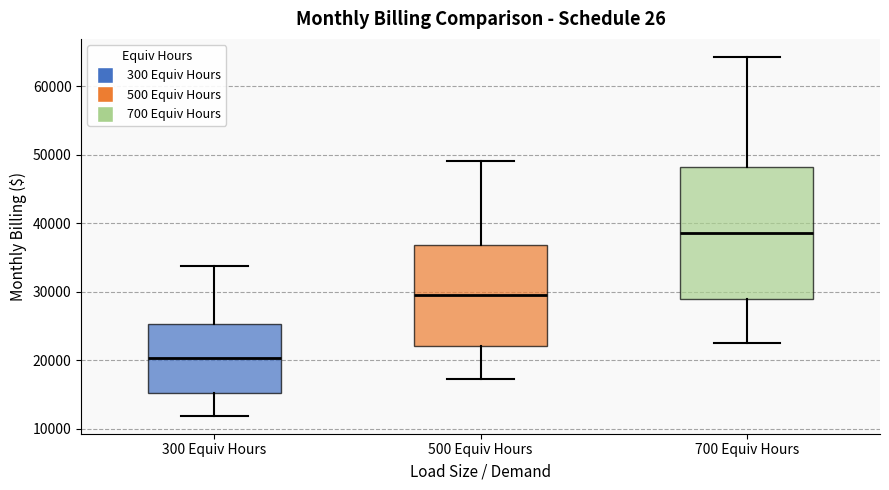

Reading left to right, transcribe this box plot: for each box, give where its median line is, the range the box spans, and where its two whiskers end, as read against the y-axis. The values are not printed on the chart, so give them approximately, as read against the axis.

300 Equiv Hours: median 20000, box 15000 to 25000, whiskers 12000 to 34000
500 Equiv Hours: median 29000, box 22000 to 37000, whiskers 17000 to 49000
700 Equiv Hours: median 39000, box 29000 to 48000, whiskers 23000 to 64000